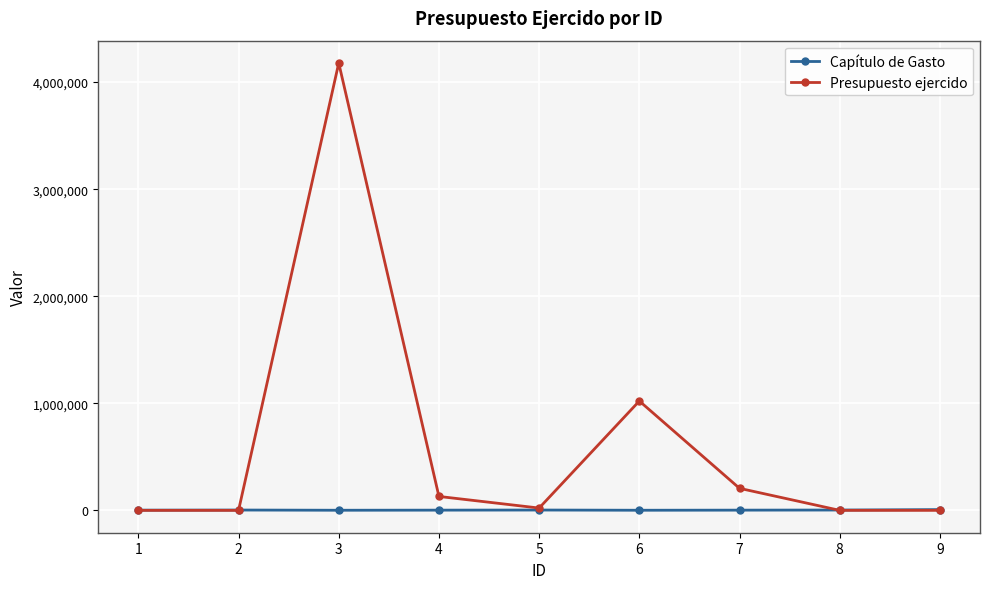

What is the sum of the Capítulo de Gasto values at 3 and 2?

4000.0